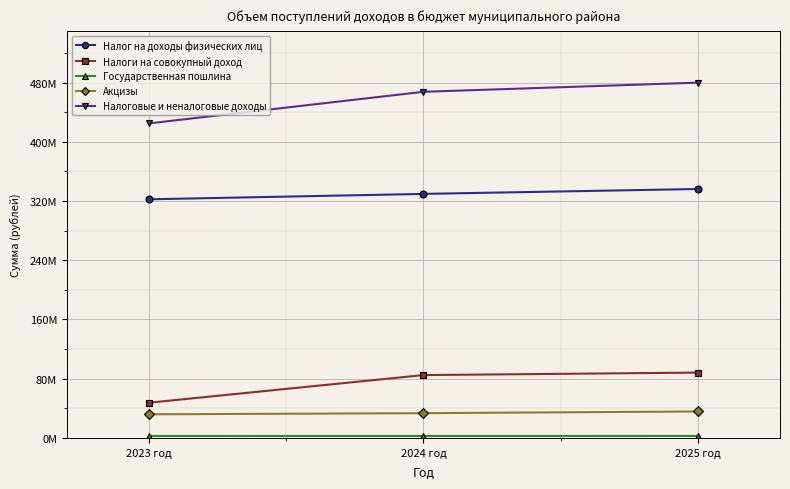

Does the chart have visible grid lines?

Yes